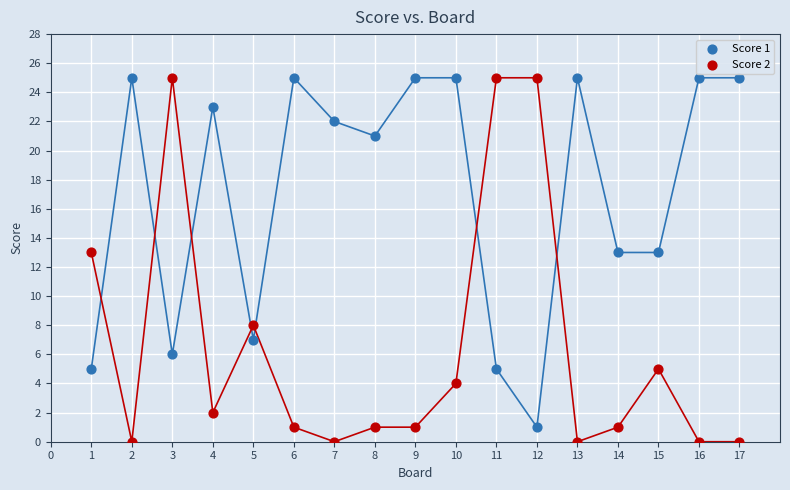

Across all data points, what is the range of Y values (max minus min)?

25